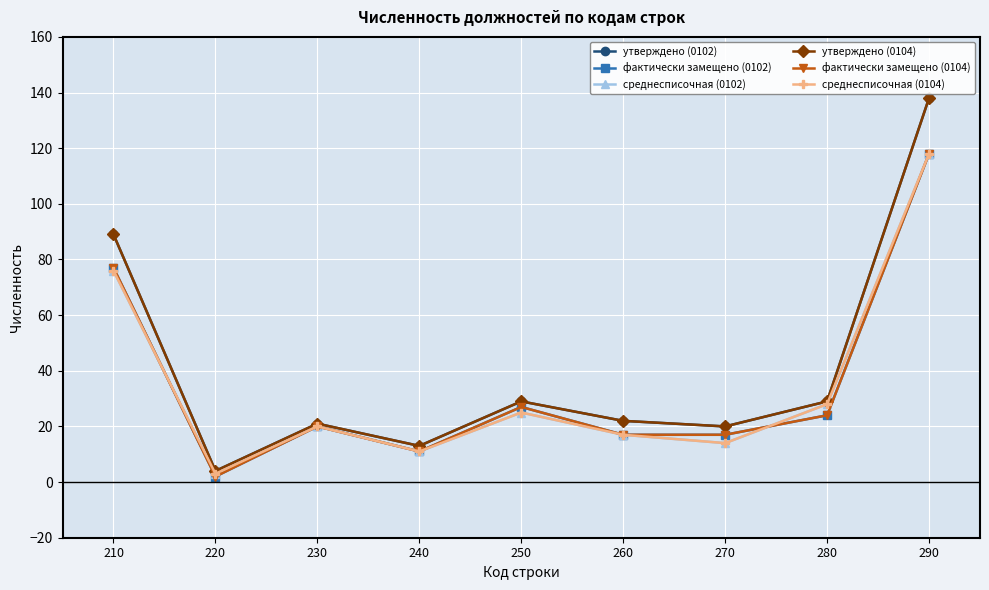

Reading right to left, extract all data points from this chart.

утверждено (0102): 138	29	20	22	29	13	21	4	89
фактически замещено (0102): 118	24	17	17	27	11	20	2	77
среднесписочная (0102): 118	28	14	17	25	11	20	3	76
утверждено (0104): 138	29	20	22	29	13	21	4	89
фактически замещено (0104): 118	24	17	17	27	11	20	2	77
среднесписочная (0104): 118	28	14	17	25	11	20	3	76